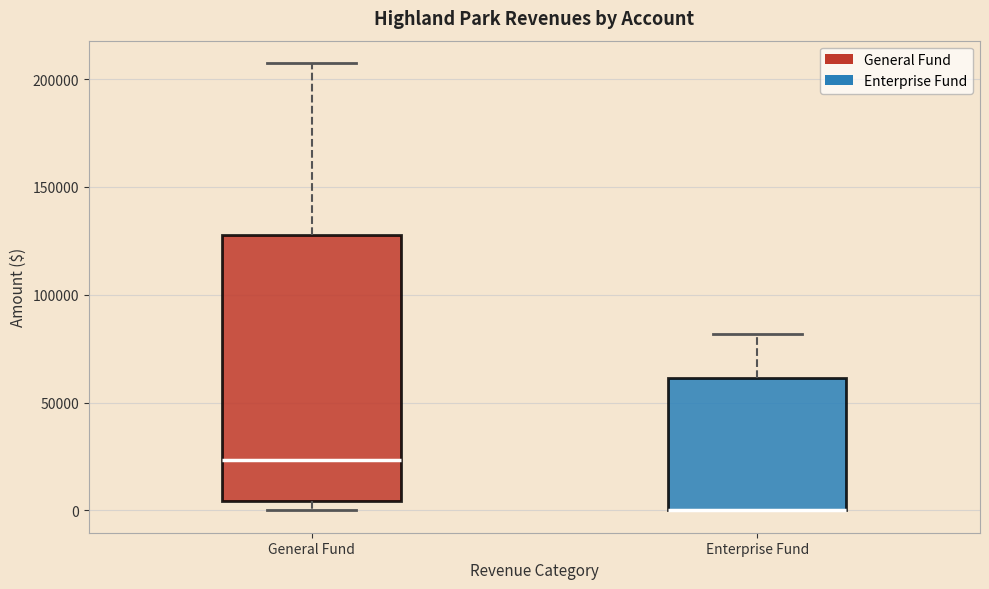

Reading left to right, transcribe this box plot: for each box, give where its median line is, the range the box spans, and where its two whiskers end, as read against the y-axis. The values are not printed on the chart, so give them approximately, as read against the axis.

General Fund: median 25000, box 5000 to 130000, whiskers 0 to 205000
Enterprise Fund: median 0 (drawn on the box's lower edge), box 0 to 60000, whiskers 0 to 80000